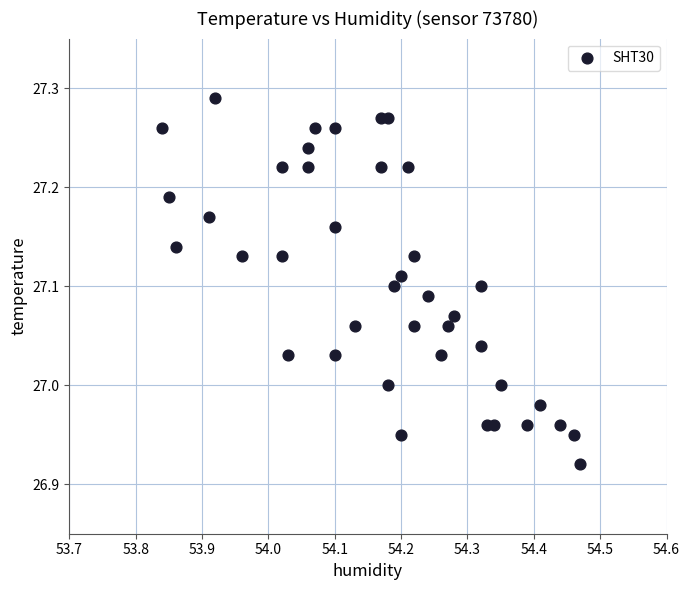

What is the range of X values (max minus min)?

0.6